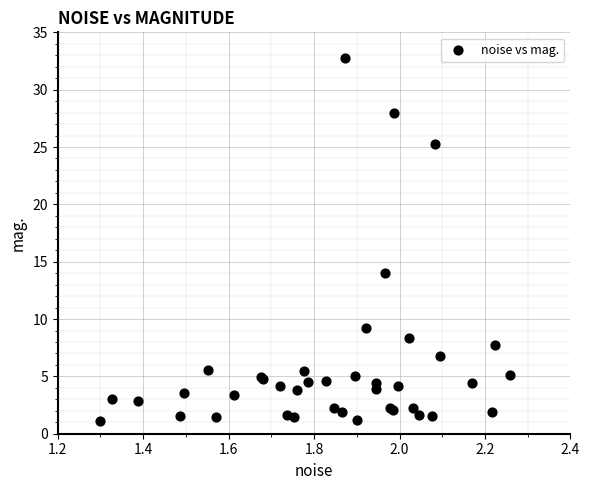

What Y value in the scatter plot is closest to 16?

14.0